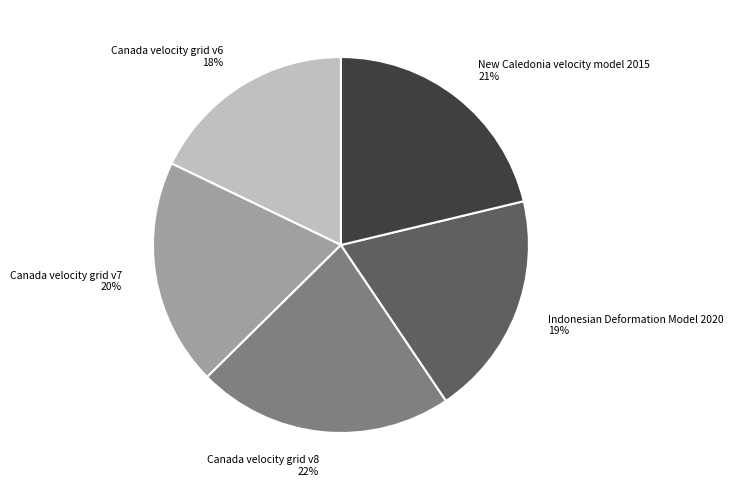

Do Canada velocity grid v7 and Indonesian Deformation Model 2020 together represent more than half of the pie?

No